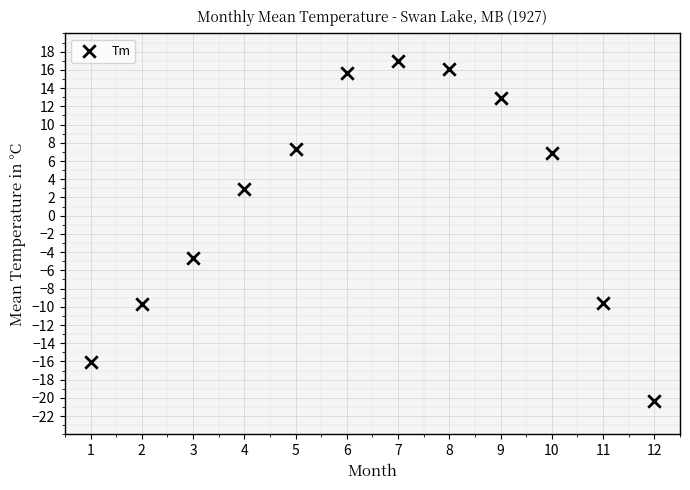

What is the range of X values (max minus min)?

11.0